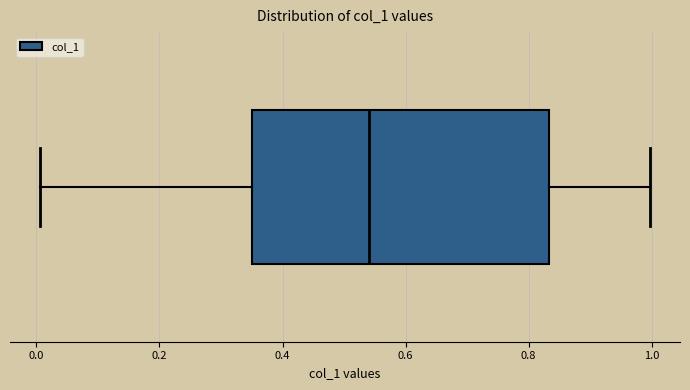

Read this box plot against the x-axis: the position of the median line, the range covered by the box, and the ends of both whiskers. The values are not printed on the chart, so give them approximately, as read against the axis.

median 0.54, box 0.34 to 0.84, whiskers 0.00 to 1.00